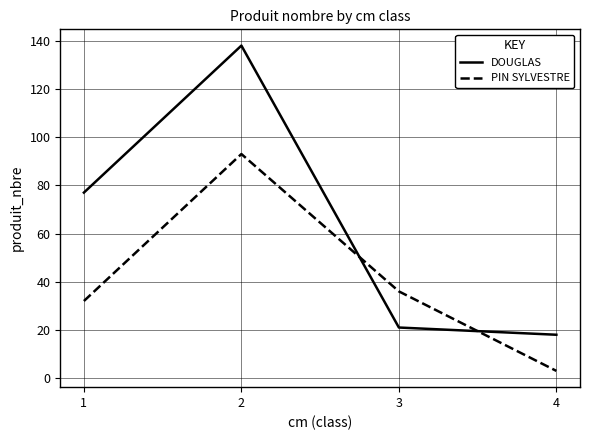

List the labels in order of DOUGLAS value, largest first.

2, 1, 3, 4